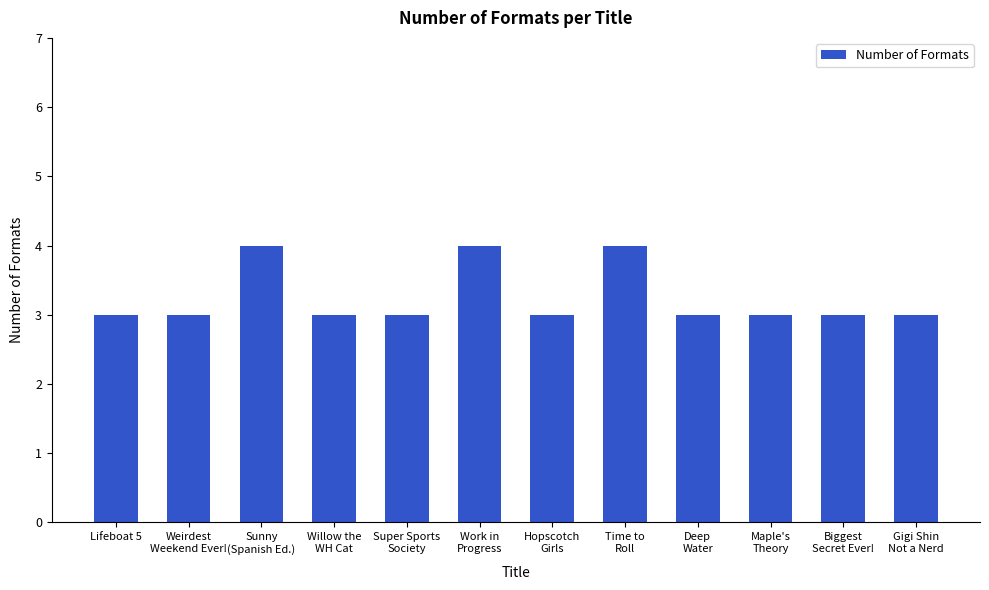

What is the greatest value displayed?

4